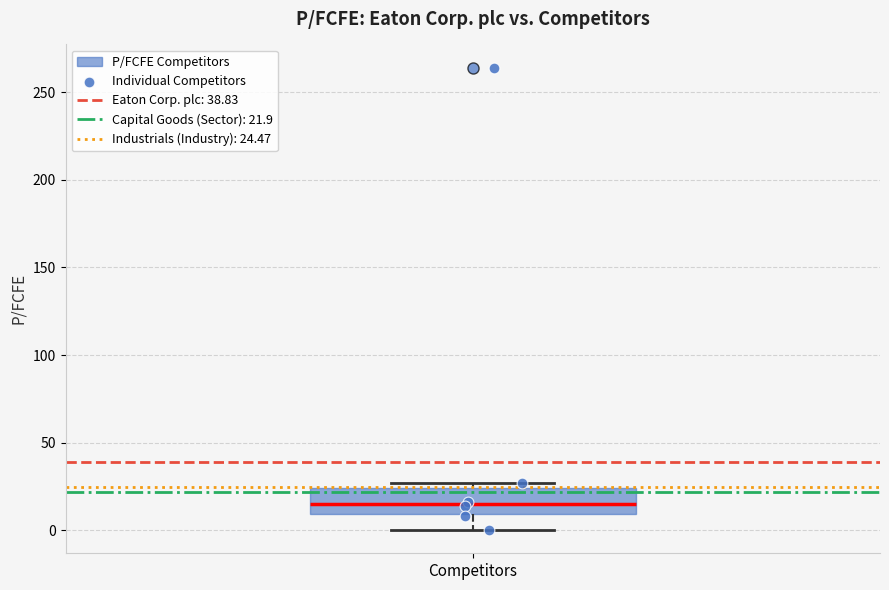

Read this box plot against the y-axis: the position of the median line, the range covered by the box, and the ends of both whiskers. The values are not printed on the chart, so give them approximately, as read against the axis.

median 15, box 10 to 25, whiskers 0 to 25 (just above the box's upper edge)